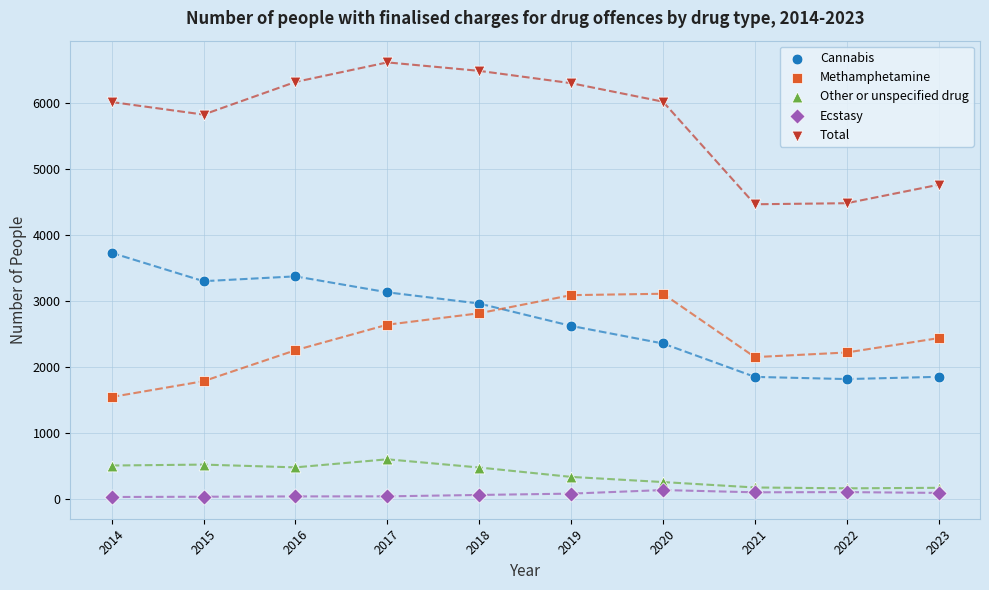

Which series has the widest spread of Y values?

Total